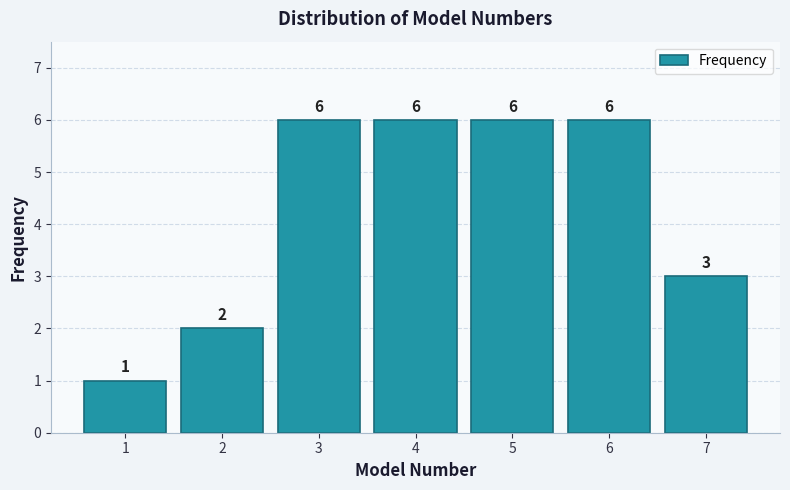

Reading right to left, extract all data points from this chart.

3	6	6	6	6	2	1